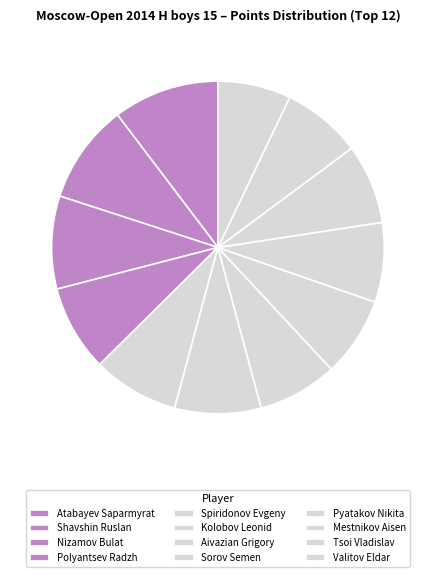

Is the sum of Sorov Semen and Shavshin Ruslan greater than half?

No